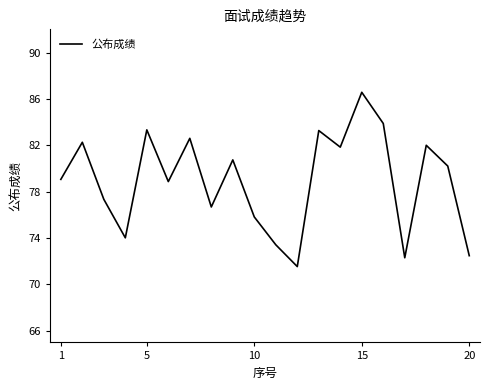

True or false: the data has more than 1 interior local peaks.

True